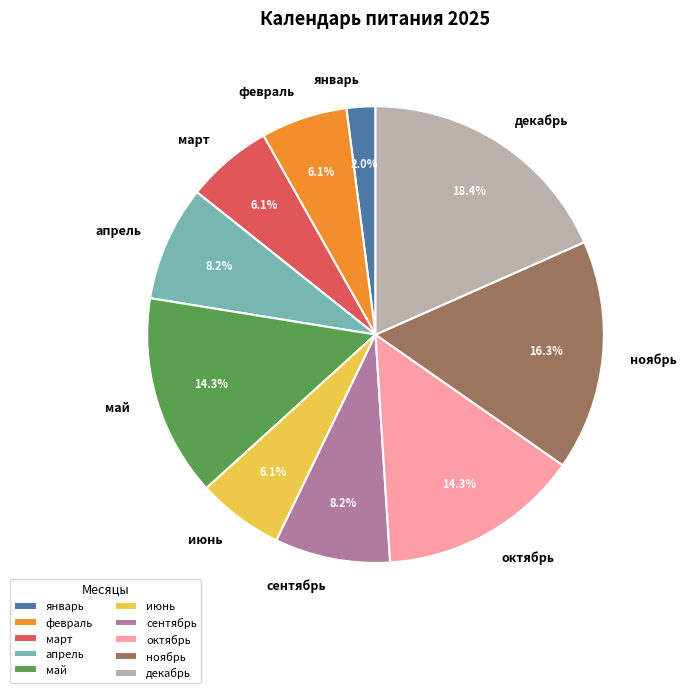

What percentage is the февраль slice, to the nearest percent?

6%